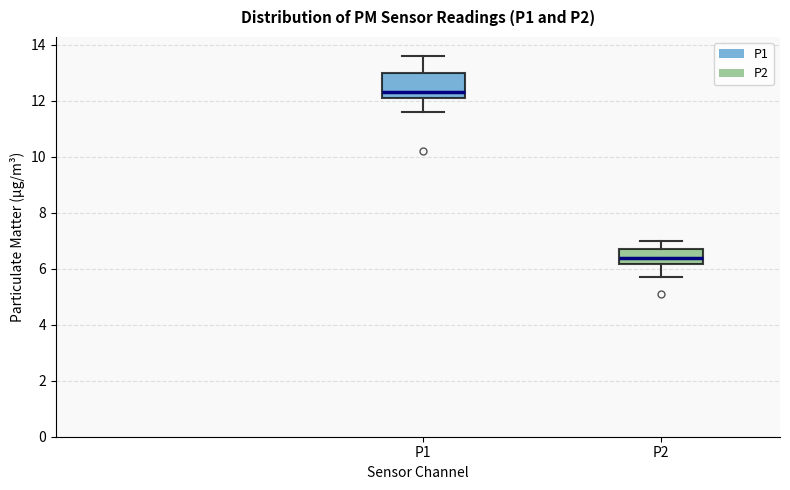

Reading left to right, transcribe this box plot: for each box, give where its median line is, the range the box spans, and where its two whiskers end, as read against the y-axis. The values are not printed on the chart, so give them approximately, as read against the axis.

P1: median 12.4, box 12.2 to 13.0, whiskers 11.6 to 13.6
P2: median 6.4, box 6.2 to 6.8, whiskers 5.8 to 7.0